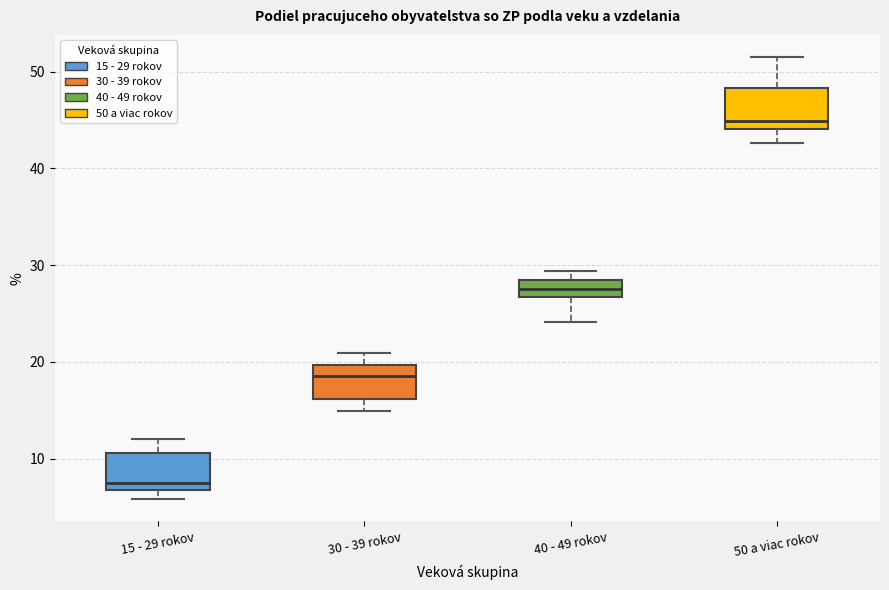

Reading left to right, transcribe this box plot: for each box, give where its median line is, the range the box spans, and where its two whiskers end, as read against the y-axis. The values are not printed on the chart, so give them approximately, as read against the axis.

15 - 29 rokov: median 8, box 7 to 11, whiskers 6 to 12
30 - 39 rokov: median 19, box 16 to 20, whiskers 15 to 21
40 - 49 rokov: median 28 (inside the box), box 27 to 28, whiskers 24 to 29
50 a viac rokov: median 45, box 44 to 48, whiskers 43 to 52